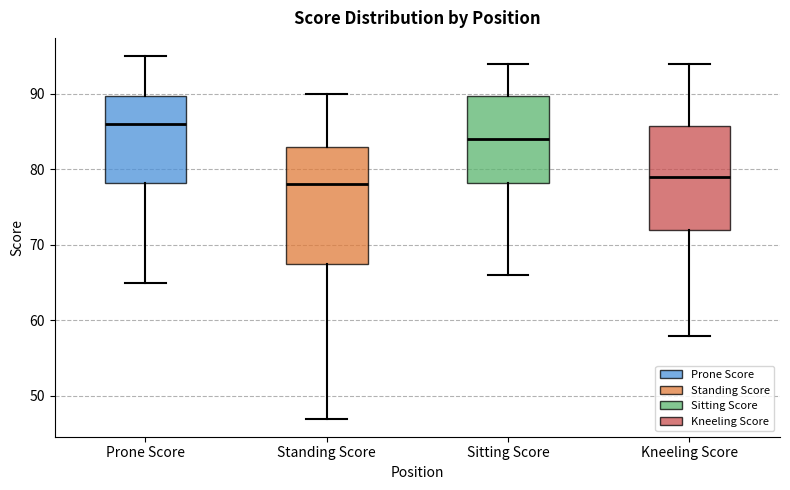

Reading left to right, read every box against the y-axis: the position of its median line, the range the box covers, and the ends of its whiskers. The values are not printed on the chart, so give them approximately, as read against the axis.

Prone Score: median 86, box 78 to 90, whiskers 65 to 95
Standing Score: median 78, box 68 to 83, whiskers 47 to 90
Sitting Score: median 84, box 78 to 90, whiskers 66 to 94
Kneeling Score: median 79, box 72 to 86, whiskers 58 to 94